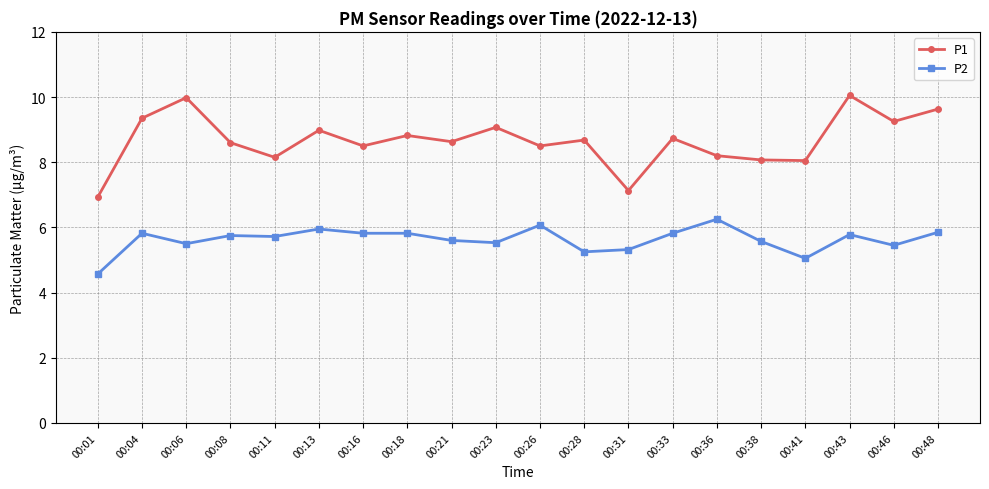

What are all the series names shown in the legend?

P1, P2